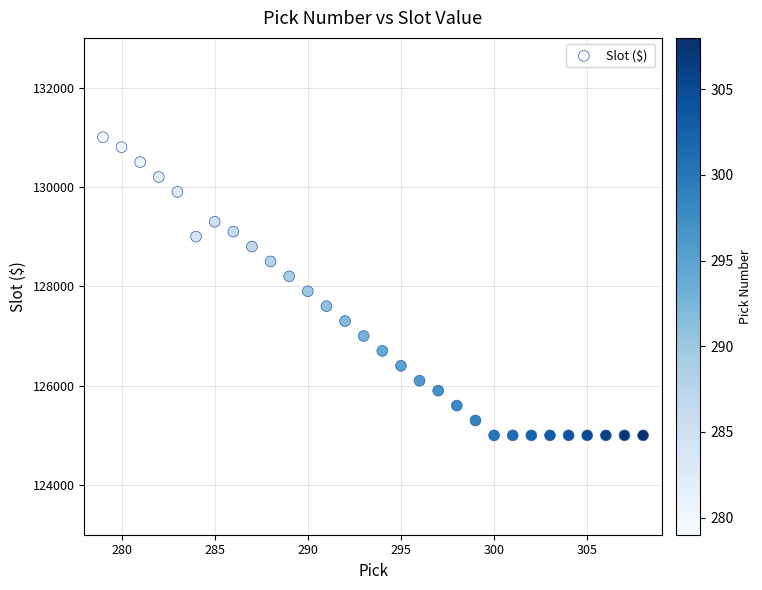

What Y value in the scatter plot is closest to 128000?

127900